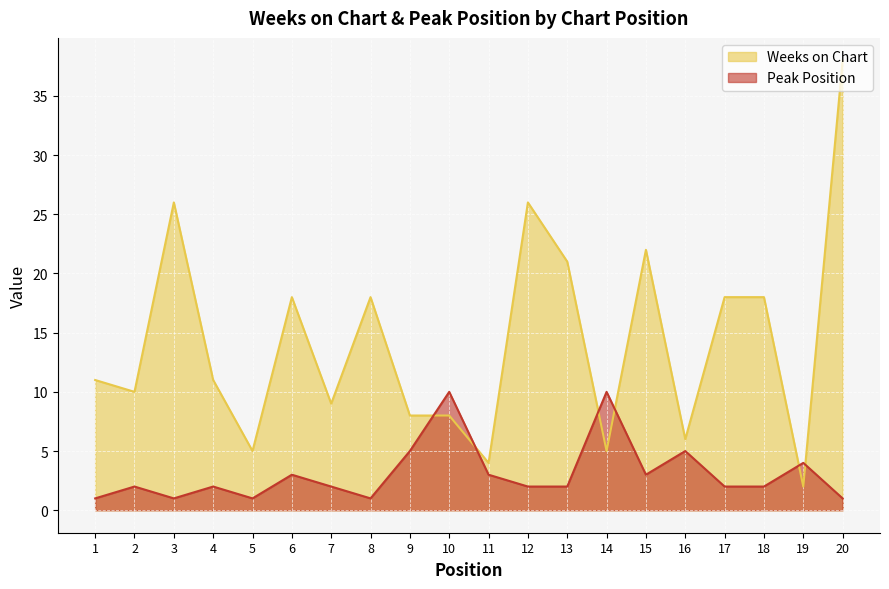

The Weeks on Chart series shows 38 at 20. True or false?

True